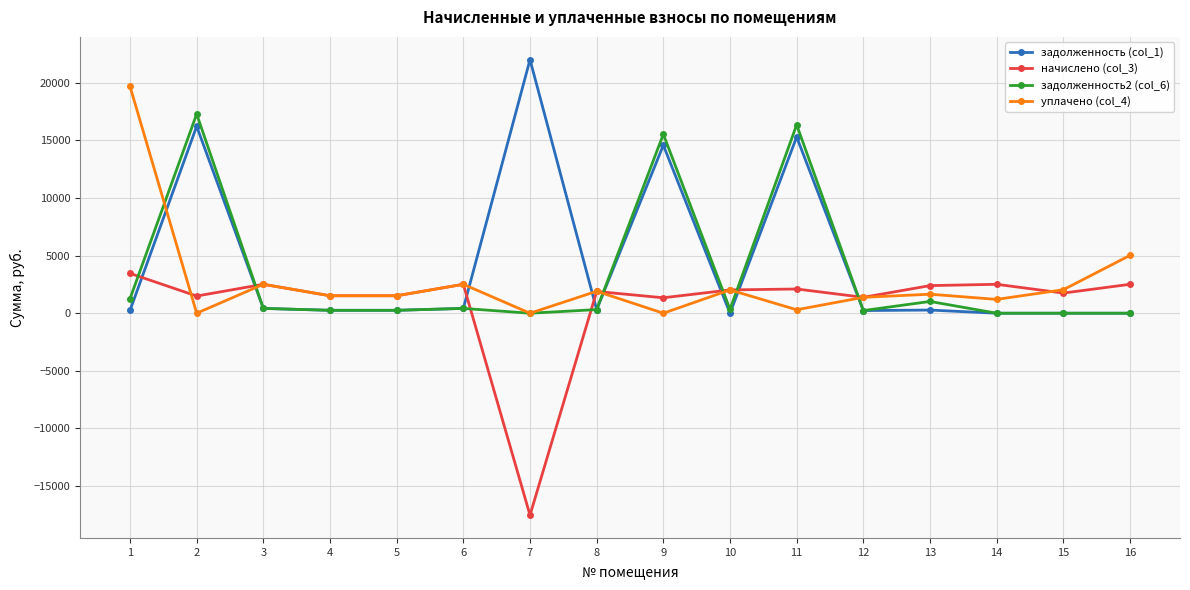

Is it true that задолженность2 (col_6) equals 24983.9 at 2?

False